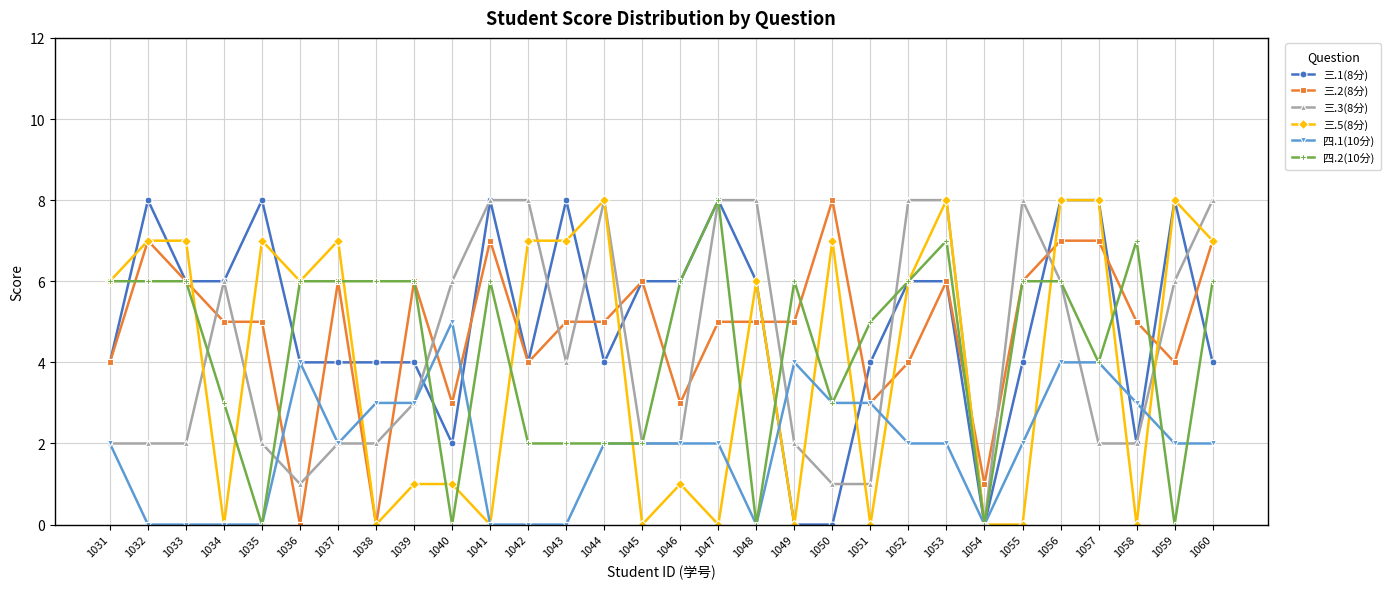

Where is the first local maximum for 三.1(8分)?

1032